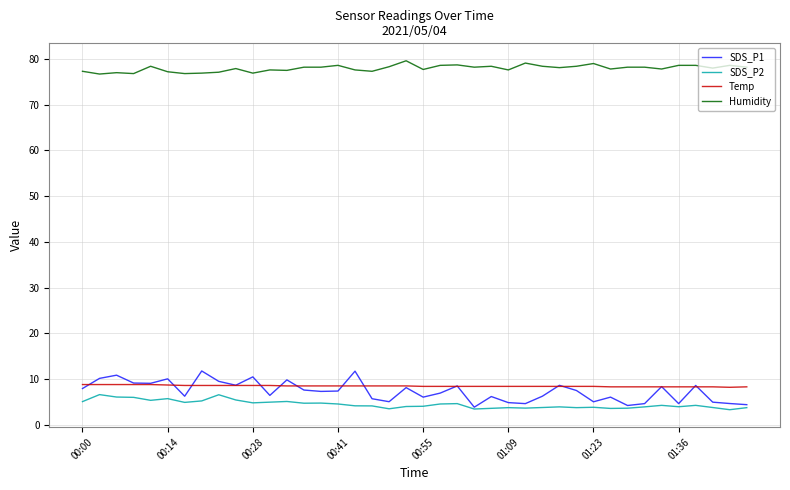

True or false: SDS_P2 and Humidity intersect in this chart.

False